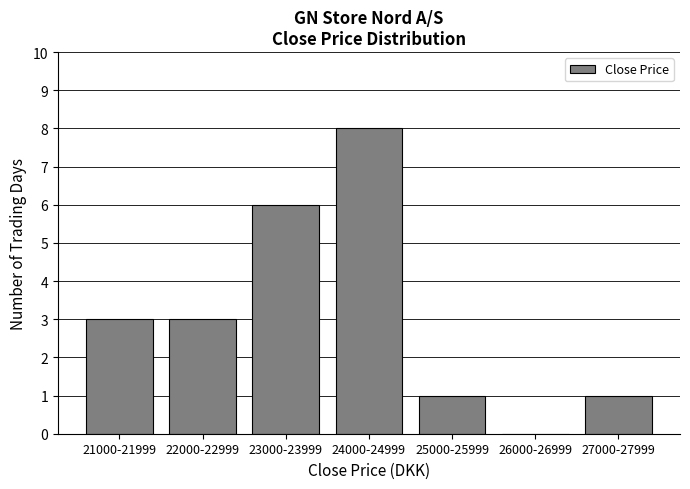

Reading left to right, extract all data points from this chart.

21000-21999=3	22000-22999=3	23000-23999=6	24000-24999=8	25000-25999=1	26000-26999=0	27000-27999=1